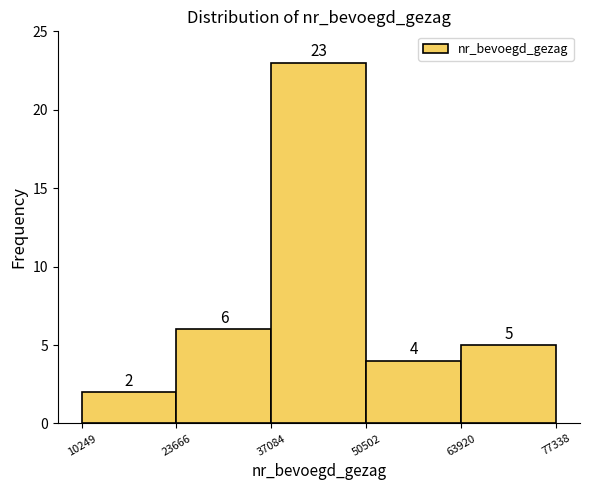

What is the height of the bar covering 10249 to 23666 on the x-axis?

2